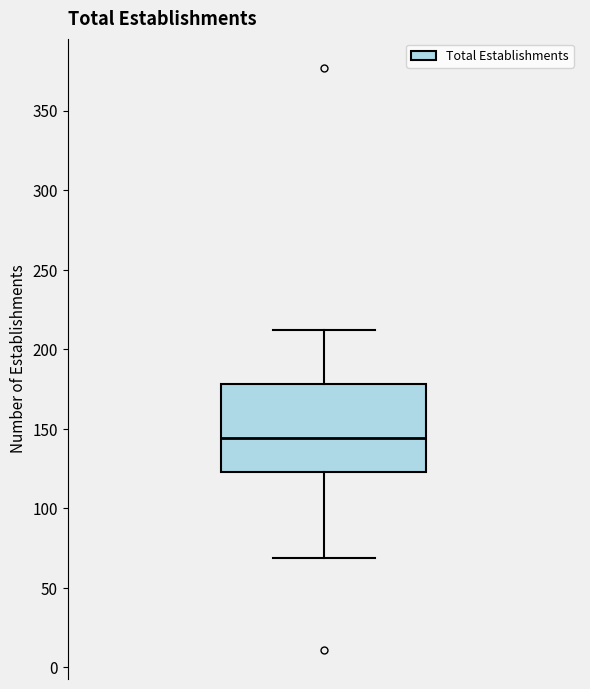

Read this box plot against the y-axis: the position of the median line, the range covered by the box, and the ends of both whiskers. The values are not printed on the chart, so give them approximately, as read against the axis.

median 145, box 125 to 180, whiskers 70 to 210